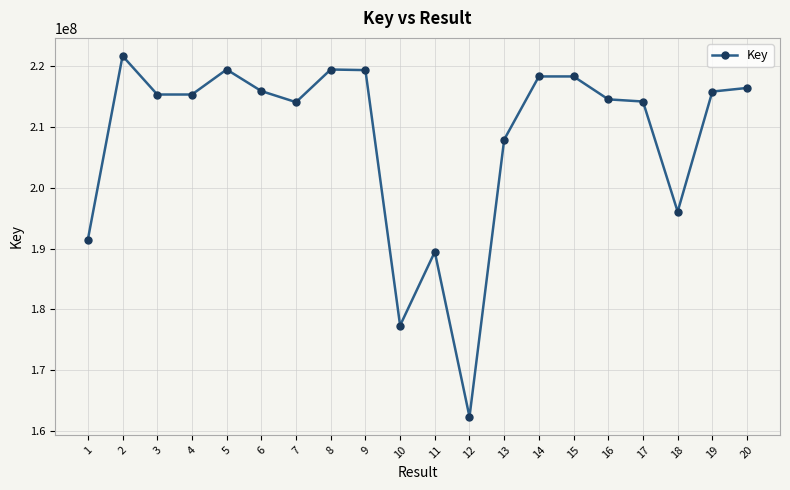

What is the smallest value displayed?

162308364